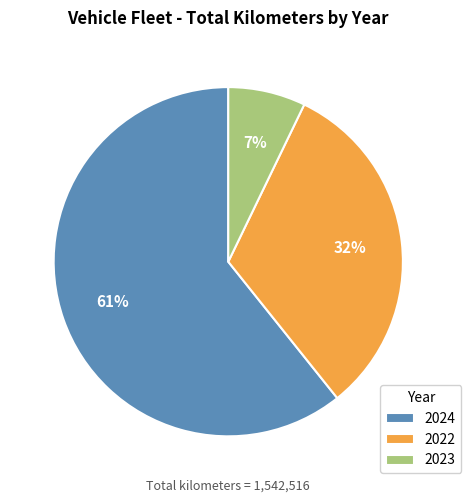

Is it true that 2024 is 66% of the pie?

False